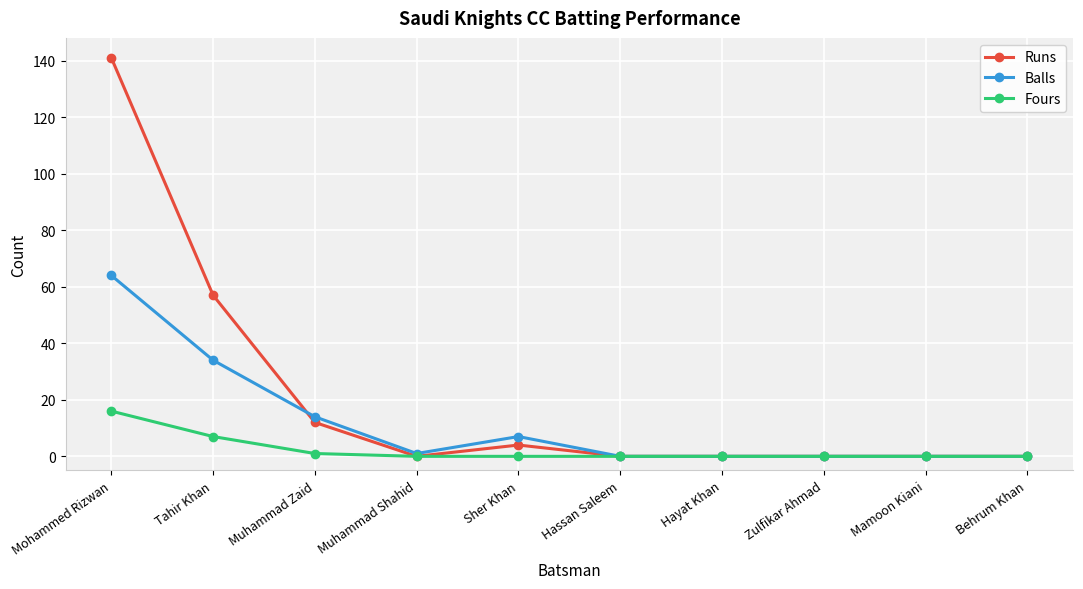

Where do Runs and Balls first cross each other?

Tahir Khan and Muhammad Zaid